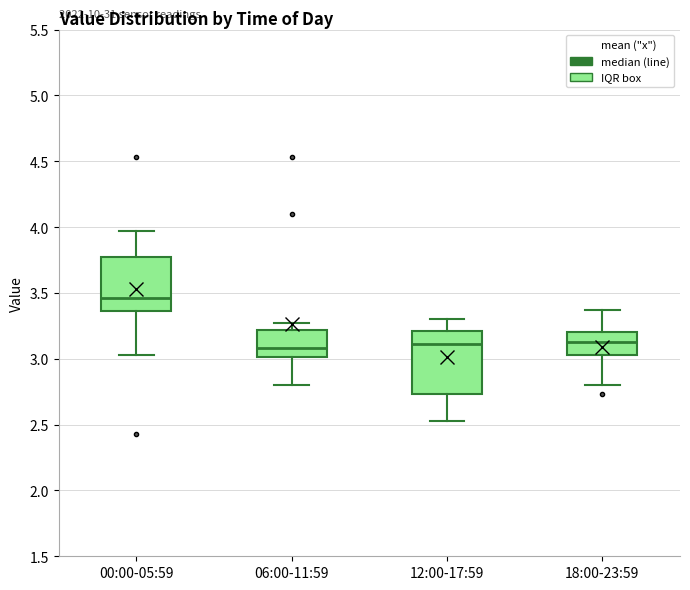

Reading left to right, read every box against the y-axis: the position of its median line, the range the box covers, and the ends of its whiskers. The values are not printed on the chart, so give them approximately, as read against the axis.

00:00-05:59: median 3.45, box 3.35 to 3.75, whiskers 3.05 to 3.95
06:00-11:59: median 3.10, box 3.00 to 3.20, whiskers 2.80 to 3.25
12:00-17:59: median 3.10, box 2.75 to 3.20, whiskers 2.55 to 3.30
18:00-23:59: median 3.15, box 3.05 to 3.20, whiskers 2.80 to 3.35